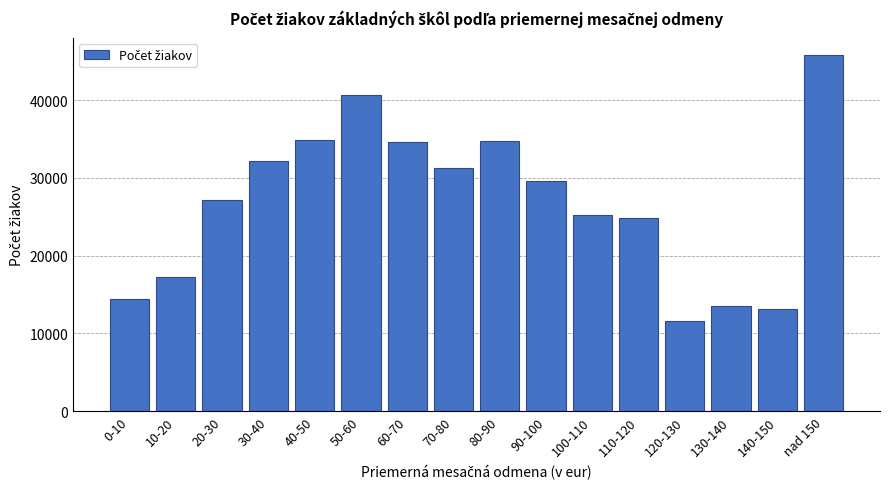

The value at 50-60 is 40704. True or false?

True